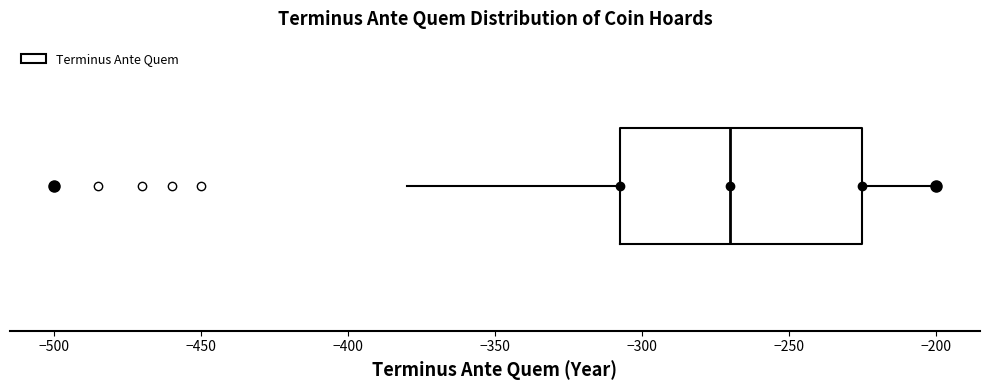

Read this box plot against the x-axis: the position of the median line, the range covered by the box, and the ends of both whiskers. The values are not printed on the chart, so give them approximately, as read against the axis.

median -270, box -305 to -225, whiskers -380 to -200